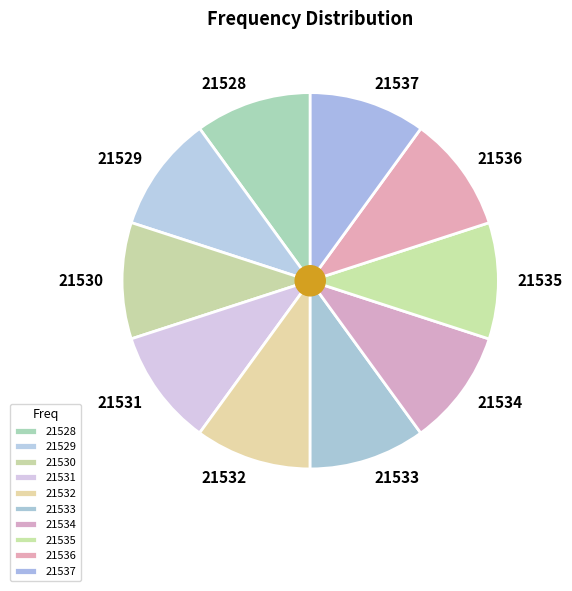

Does 21534 represent more than half of the total?

No